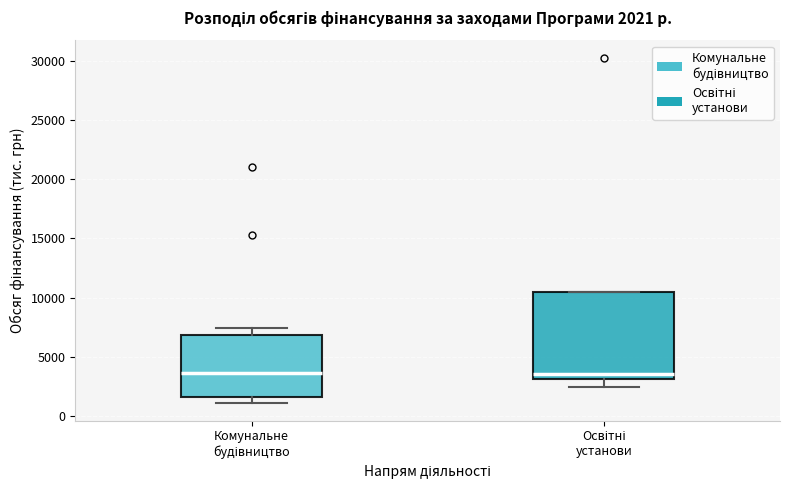

Which box is the tallest, from its lower edge to its upper edge?

Освітні установи